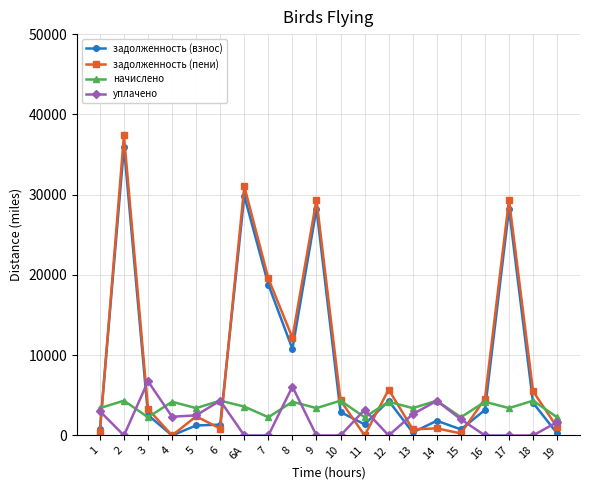

Where is the first local maximum for задолженность (взнос)?

2